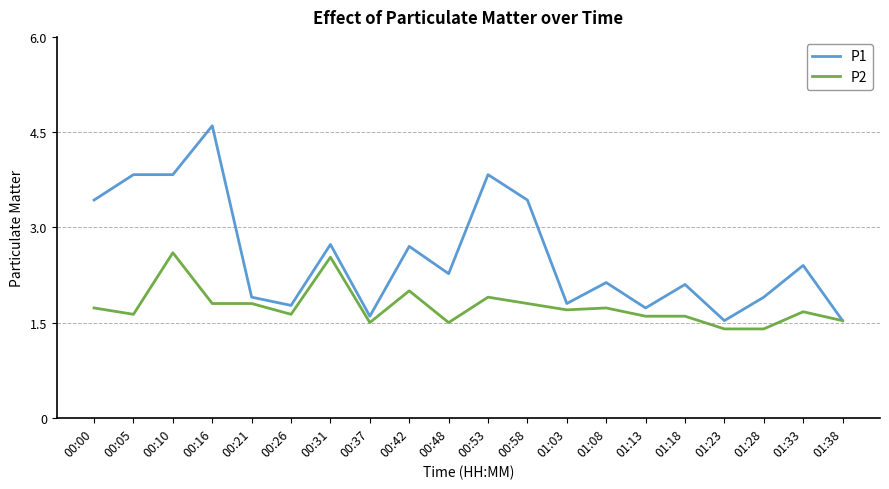

What is the difference between the second highest and minimum values in the P1 series?

2.3